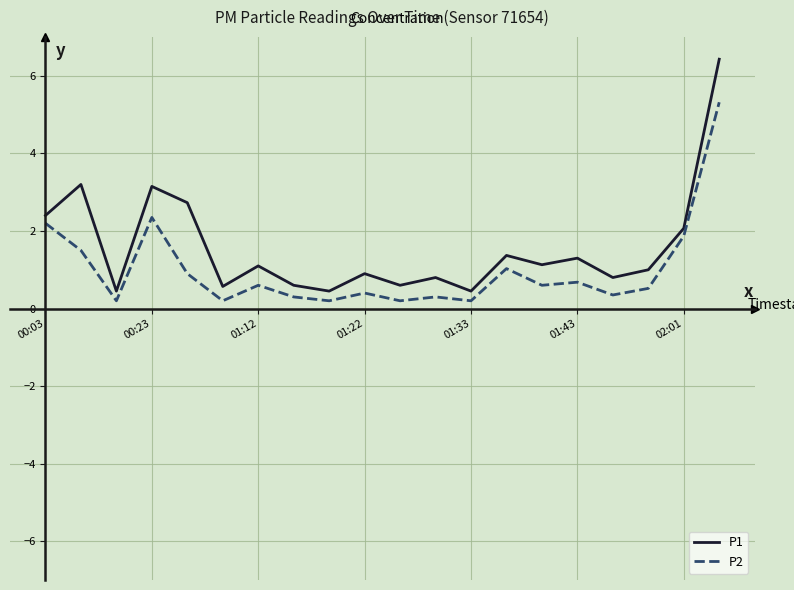

What is the greatest value displayed?

6.4